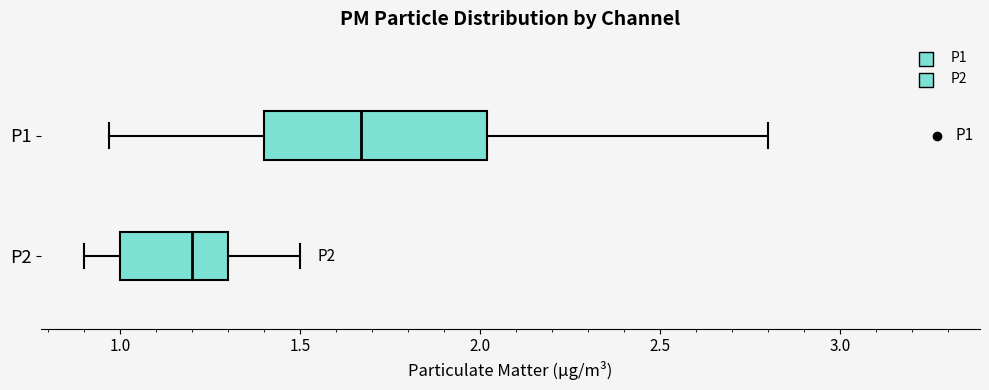

Where does the left whisker of the box for P1 end on the x-axis? The values are not printed on the chart, so give them approximately, as read against the axis.

0.95